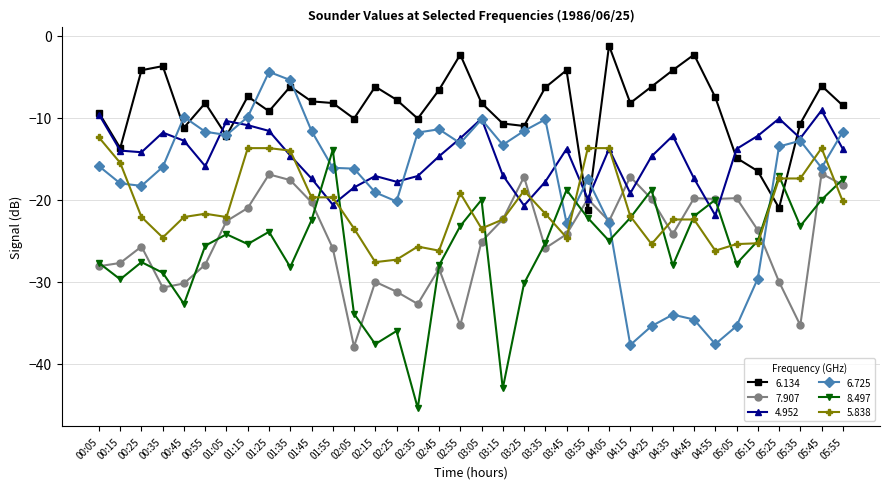

How many lines are shown in the chart?

6